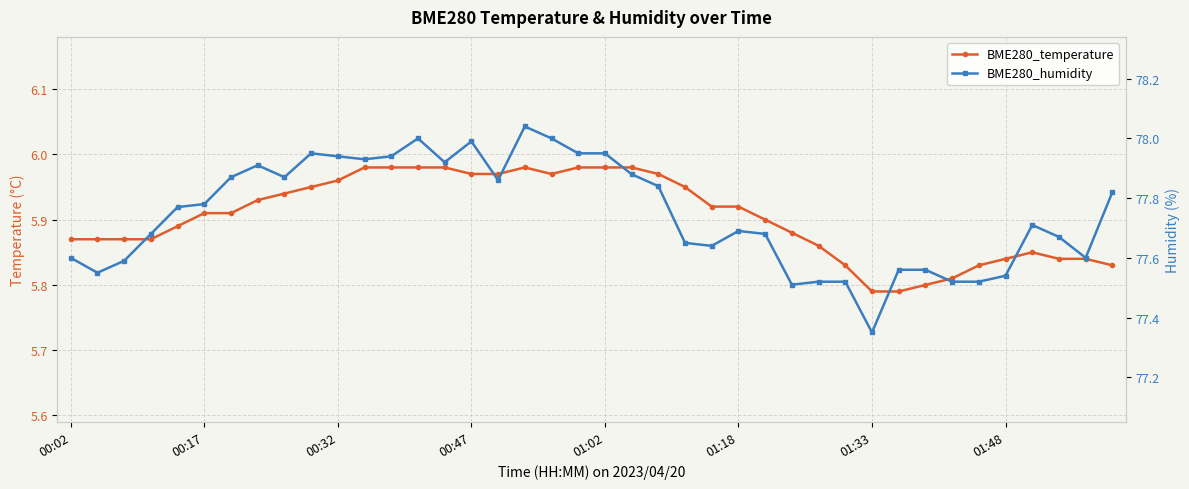

At 27, list the series in order from largest to smallest.

BME280_humidity, BME280_temperature